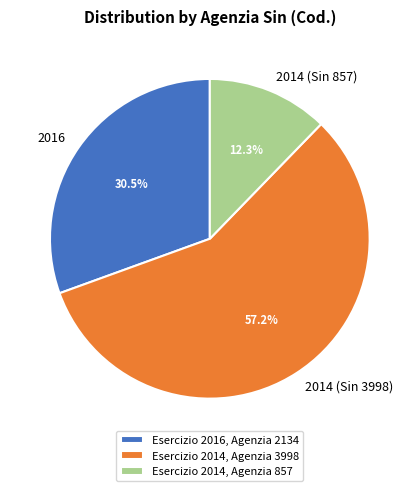

The 2016 slice represents 21% of the pie. True or false?

False